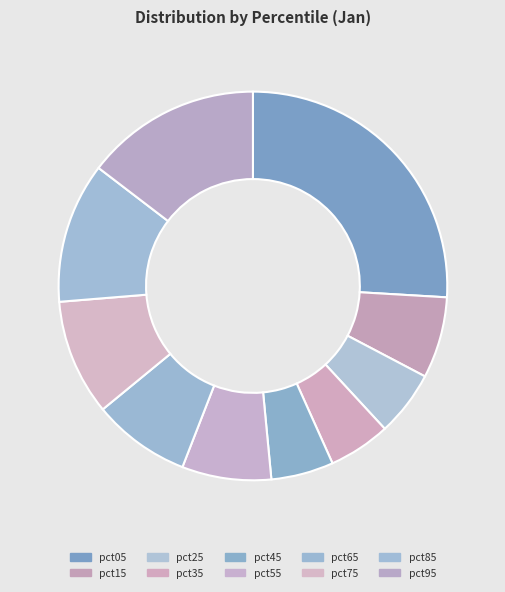

Count the number of slices in the pie.

10